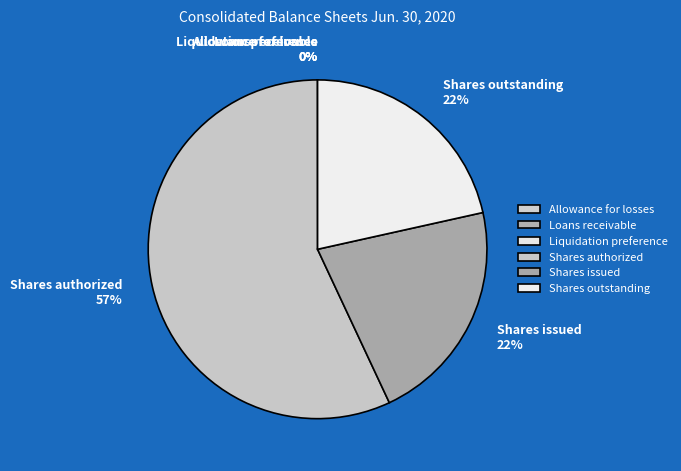

What percentage is the Shares outstanding slice, to the nearest percent?

22%